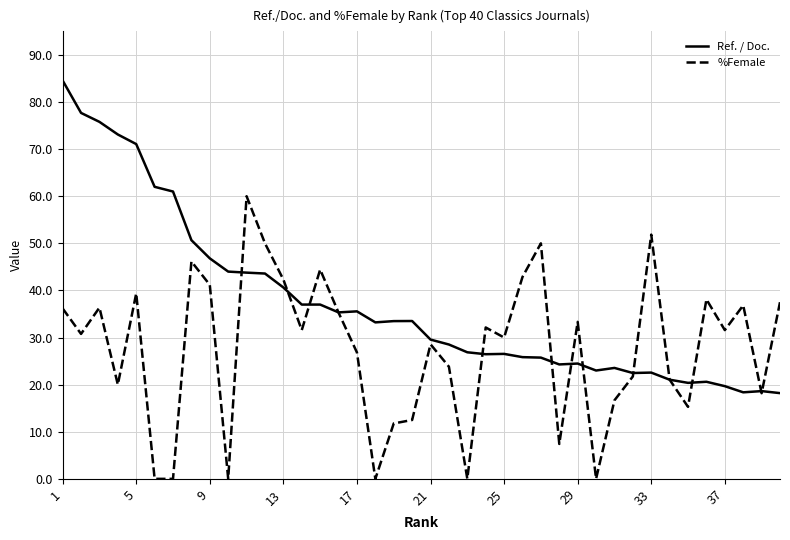

What is the greatest value displayed?

84.6